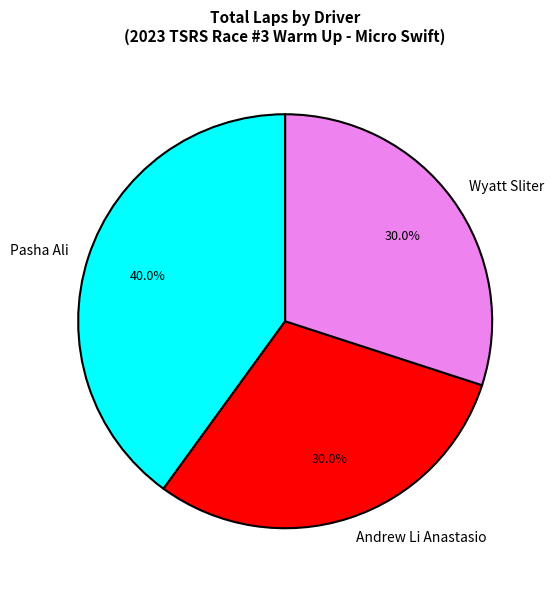

Does any single category account for the majority?

No